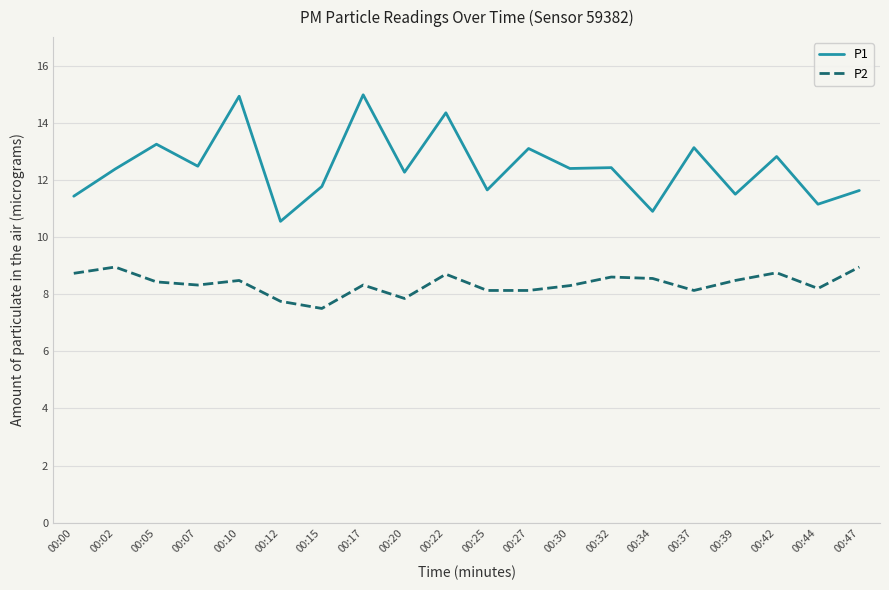

True or false: P2 and P1 intersect in this chart.

False